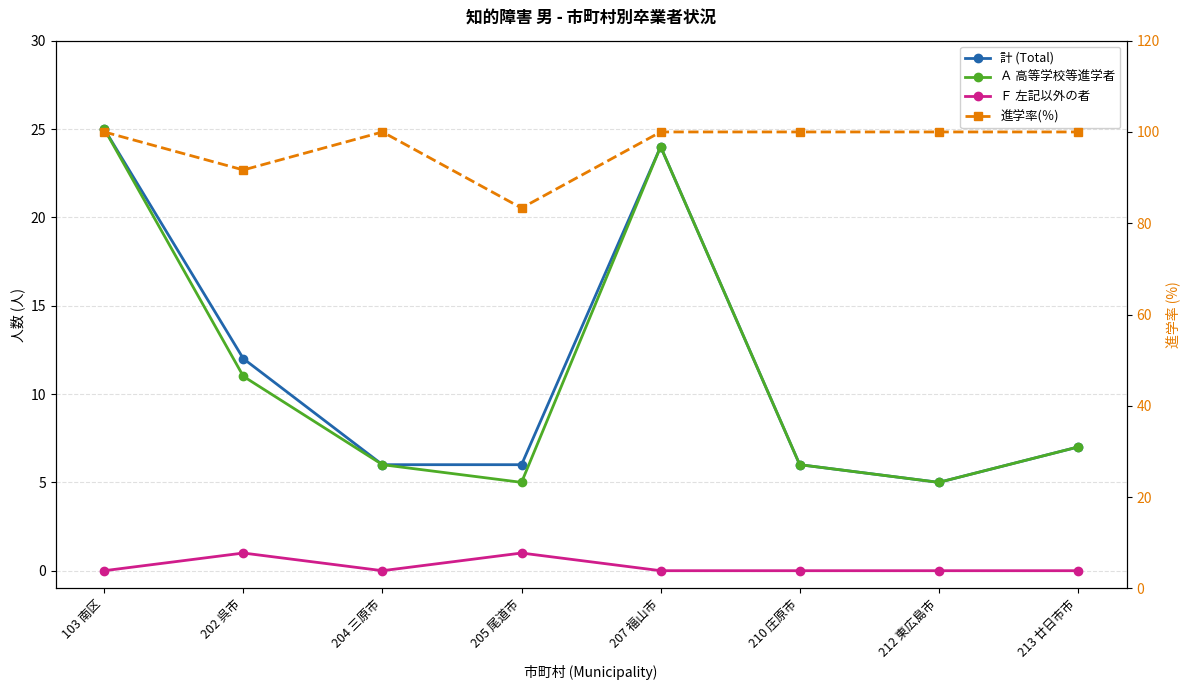

Reading left to right, list all the values displayed in this chart.

計 (Total): 103 南区=25.0	202 呉市=12.0	204 三原市=6.0	205 尾道市=6.0	207 福山市=24.0	210 庄原市=6.0	212 東広島市=5.0	213 廿日市市=7.0
Ａ 高等学校等進学者: 103 南区=25.0	202 呉市=11.0	204 三原市=6.0	205 尾道市=5.0	207 福山市=24.0	210 庄原市=6.0	212 東広島市=5.0	213 廿日市市=7.0
Ｆ 左記以外の者: 103 南区=0.0	202 呉市=1.0	204 三原市=0.0	205 尾道市=1.0	207 福山市=0.0	210 庄原市=0.0	212 東広島市=0.0	213 廿日市市=0.0
進学率(％): 103 南区=100.0	202 呉市=91.7	204 三原市=100.0	205 尾道市=83.3	207 福山市=100.0	210 庄原市=100.0	212 東広島市=100.0	213 廿日市市=100.0